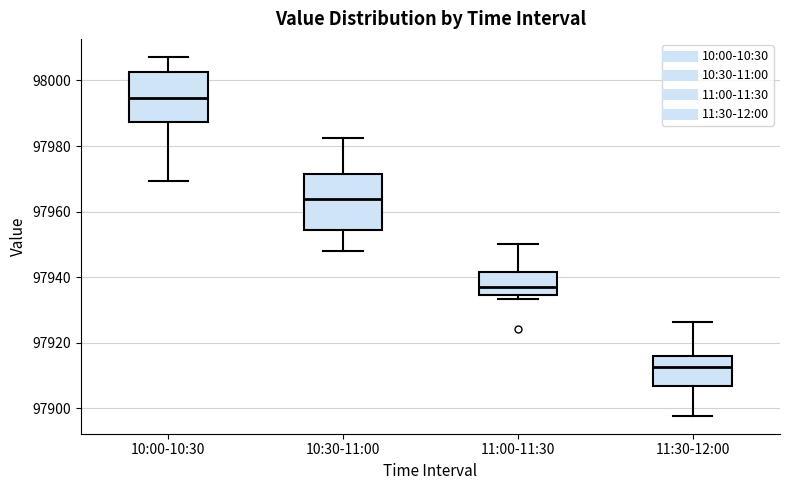

Where does the median line of the box for 10:00-10:30 sit on the y-axis? The values are not printed on the chart, so give them approximately, as read against the axis.

97994